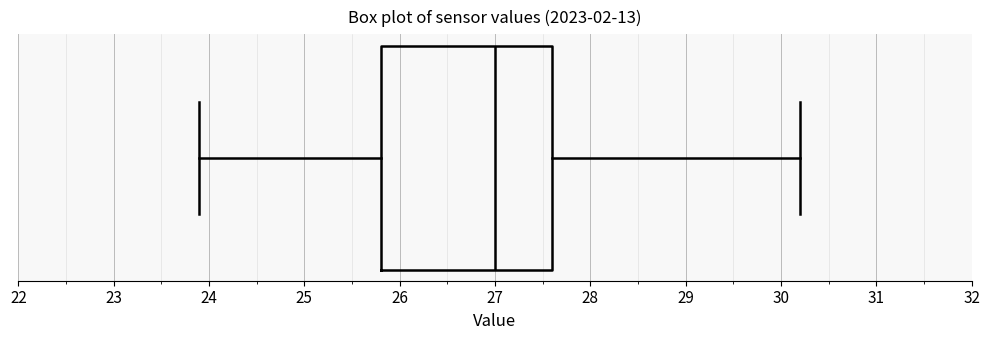

Transcribe this box plot: give where the median line is, the range the box spans, and where the two whiskers end, as read against the x-axis. The values are not printed on the chart, so give them approximately, as read against the axis.

median 27.0, box 25.8 to 27.6, whiskers 23.9 to 30.2